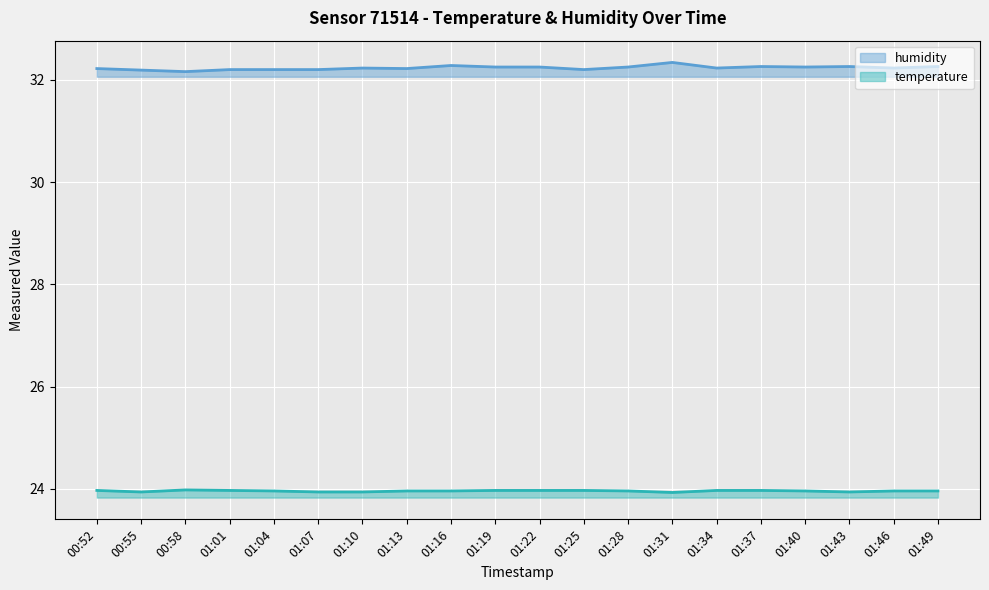

What is the lowest value of the temperature series?

23.9